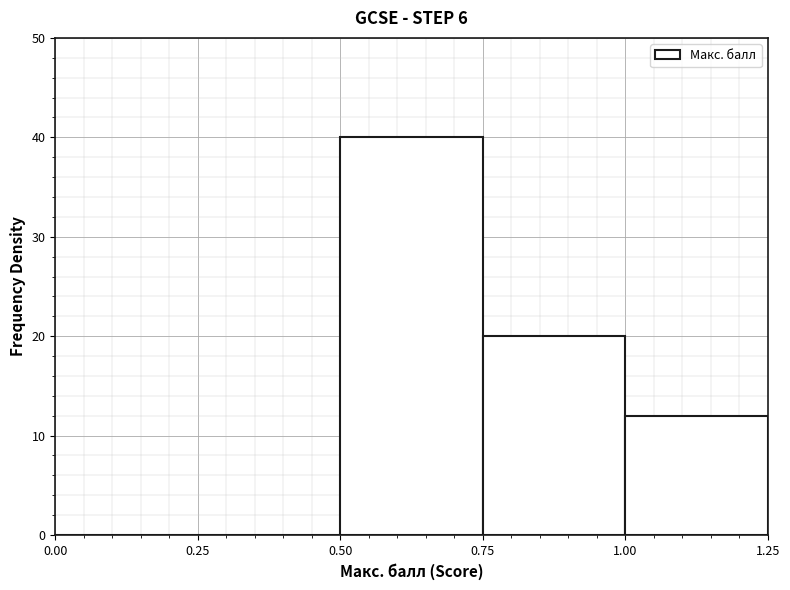

Reading left to right, transcribe this chart: for each bar, give the range it covers on the x-axis and its height. The values are not printed on the chart, so give them approximately, as read against the axis.

0.00 to 0.25: 0
0.25 to 0.50: 0
0.50 to 0.75: 40
0.75 to 1.00: 20
1.00 to 1.25: 12